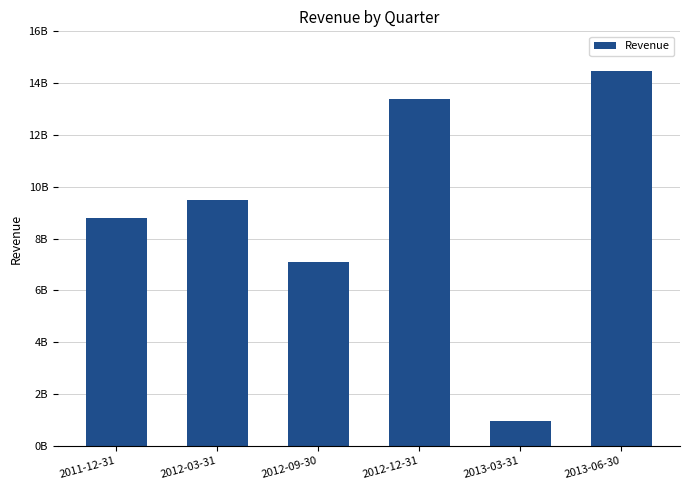

The value at 2011-12-31 is 8810900000. True or false?

True